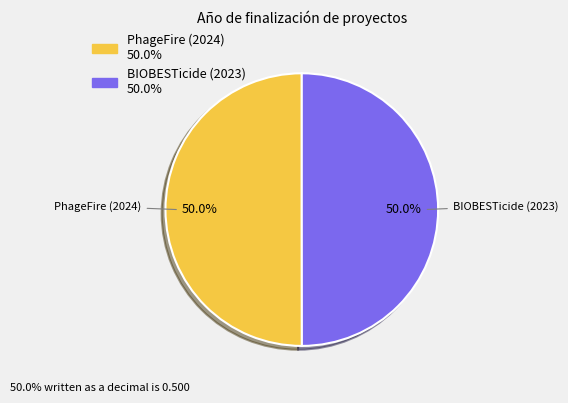

How many segments does this pie chart have?

2